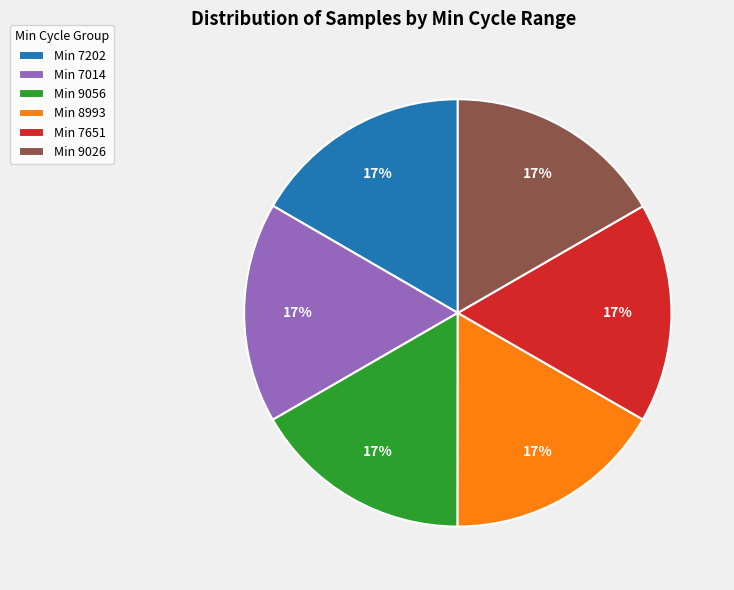

Combined, do Min 7202 and Min 7651 account for over 50%?

No